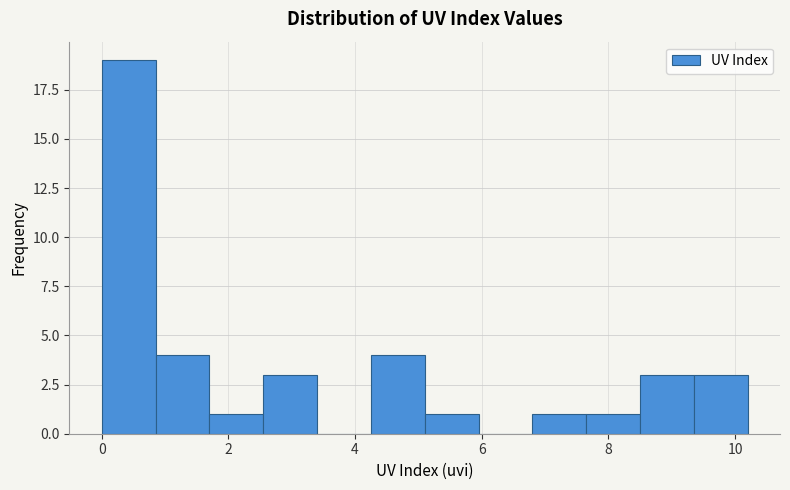

Reading left to right, list every bar in this chart as the range it spans on the x-axis followed by its height. Neither the bar edges nor the heights are printed on the chart, so give them approximately, as read against the axes.

0.00 to 0.85: 19
0.85 to 1.70: 4
1.70 to 2.55: 1
2.55 to 3.40: 3
3.40 to 4.25: 0
4.25 to 5.10: 4
5.10 to 5.95: 1
5.95 to 6.80: 0
6.80 to 7.65: 1
7.65 to 8.50: 1
8.50 to 9.35: 3
9.35 to 10.20: 3